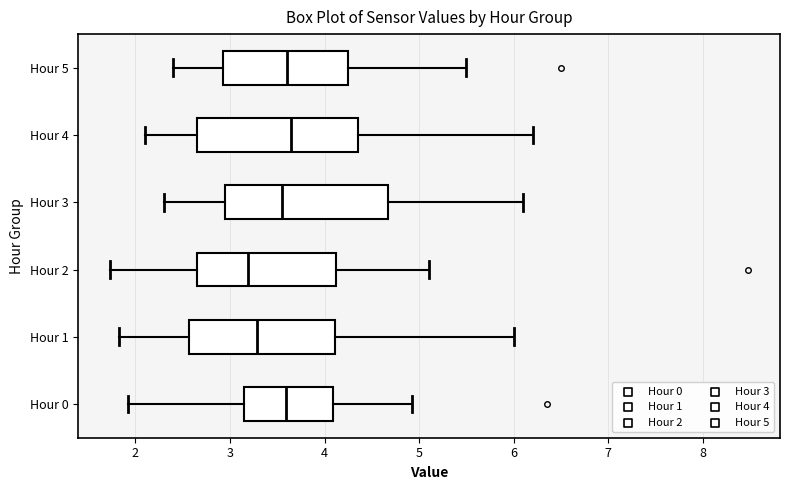

Where does the left whisker of the box for Hour 2 end on the x-axis? The values are not printed on the chart, so give them approximately, as read against the axis.

1.7